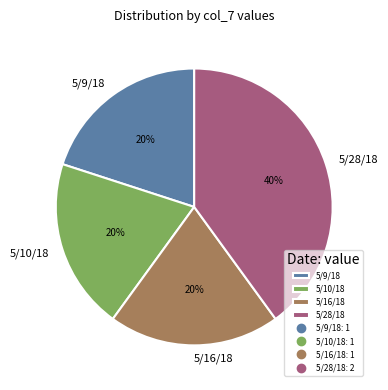

The 5/9/18 slice represents 33% of the pie. True or false?

False